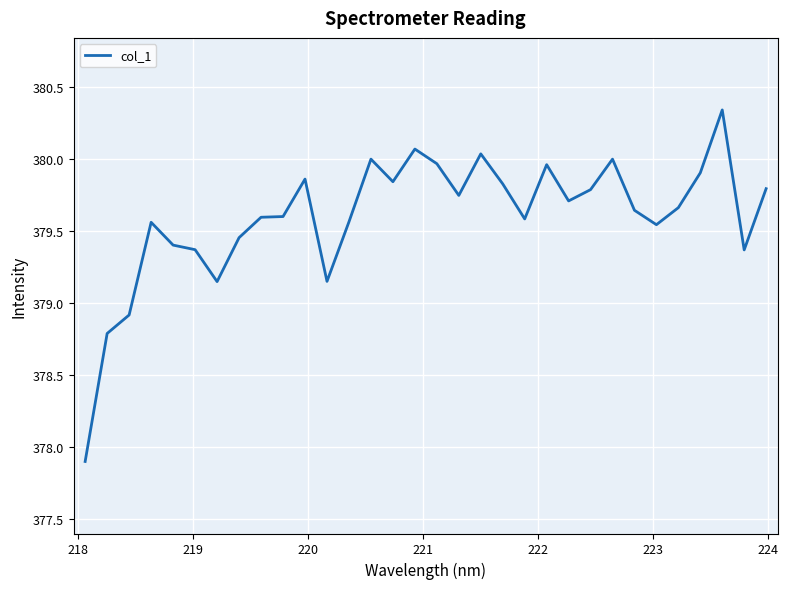

How many categories are shown in the chart?

32